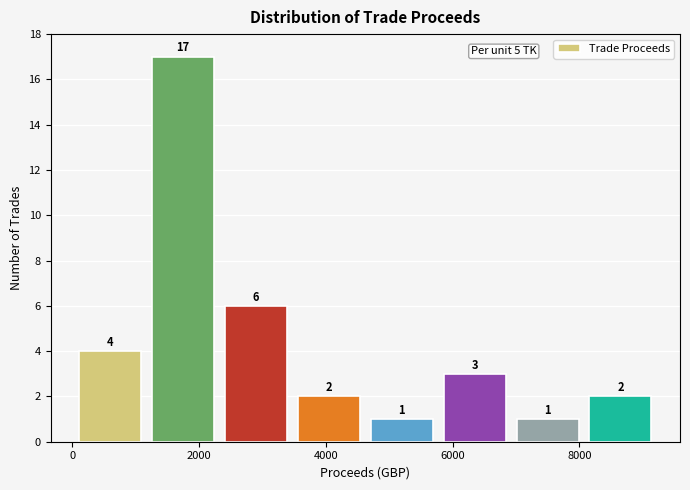

Which range on the x-axis has the tallest bar?

1200 to 2400